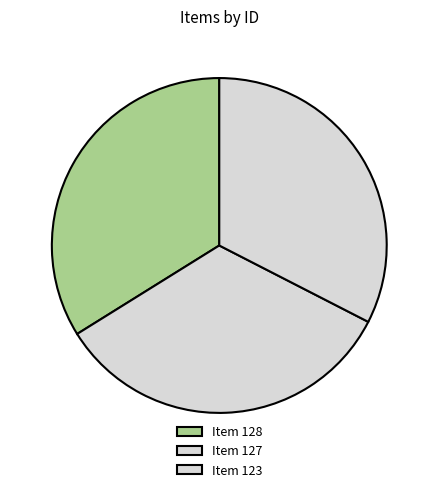

What percentage is the Item 127 slice, to the nearest percent?

34%